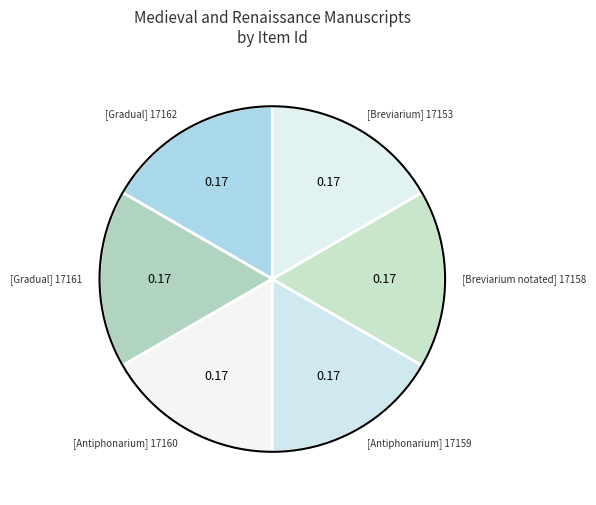

Is [Gradual] 17162 the majority of the pie?

No